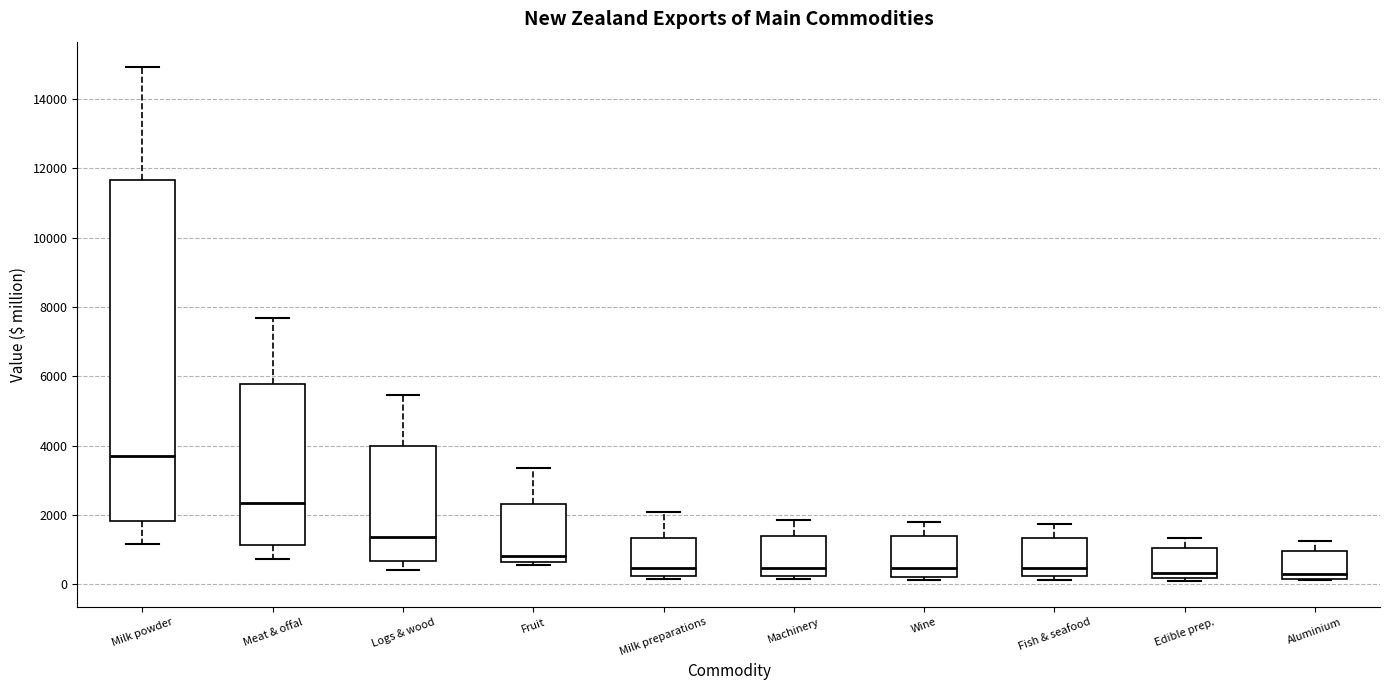

Reading left to right, read every box against the y-axis: the position of its median line, the range the box covers, and the ends of its whiskers. The values are not printed on the chart, so give them approximately, as read against the axis.

Milk powder: median 3800, box 1800 to 11600, whiskers 1200 to 15000
Meat & offal: median 2400, box 1200 to 5800, whiskers 800 to 7600
Logs & wood: median 1400, box 600 to 4000, whiskers 400 to 5400
Fruit: median 800, box 600 to 2400, whiskers 600 (just below the box's lower edge) to 3400
Milk preparations: median 400, box 200 to 1400, whiskers 200 (just below the box's lower edge) to 2000
Machinery: median 400, box 200 to 1400, whiskers 200 (just below the box's lower edge) to 1800
Wine: median 400, box 200 to 1400, whiskers 200 (just below the box's lower edge) to 1800
Fish & seafood: median 400, box 200 to 1400, whiskers 200 (just below the box's lower edge) to 1800
Edible prep.: median 400, box 200 to 1000, whiskers 0 to 1400
Aluminium: median 400, box 200 to 1000, whiskers 200 to 1200